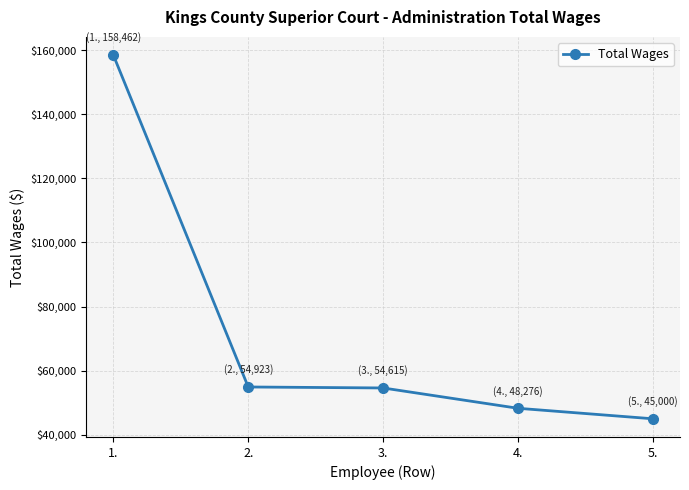

Is it true that the value at 2. is 72453?

False